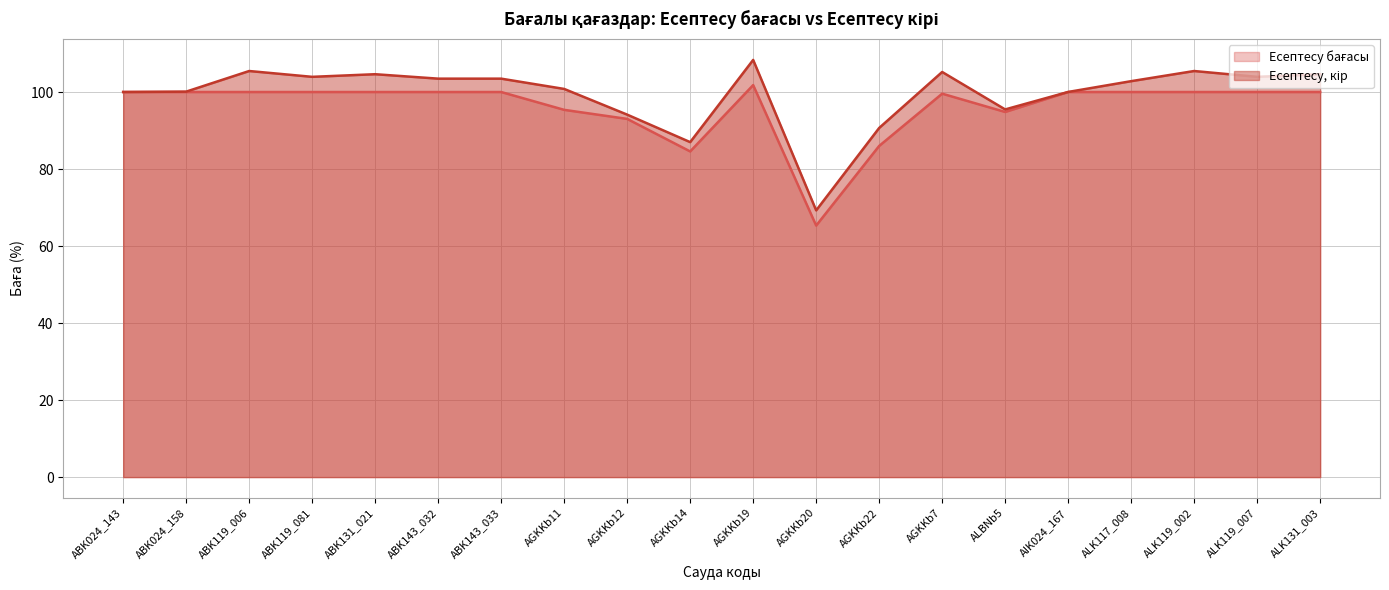

The value of Есептесу бағасы at AGKKb14 is 126.0. True or false?

False